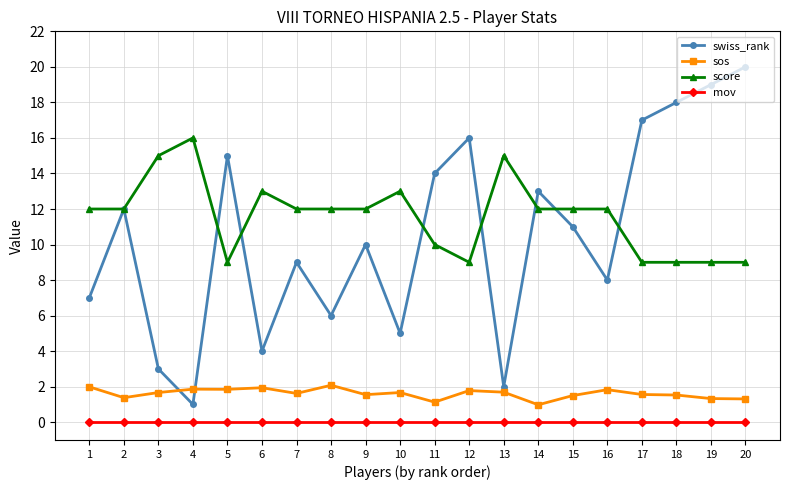

At 4, list the series in order from largest to smallest.

score, sos, swiss_rank, mov